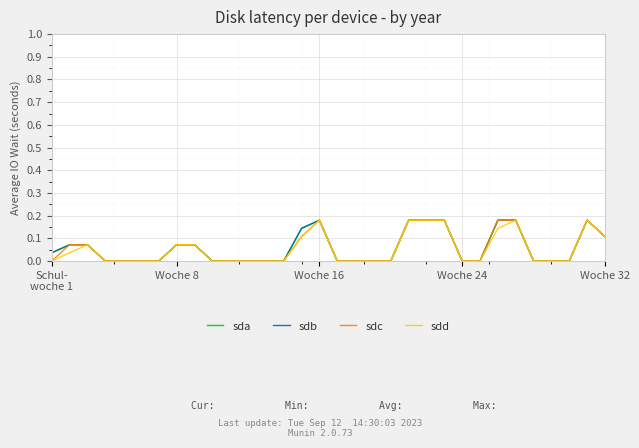

What is the difference between the maximum and minimum values in the sdb series?

0.2